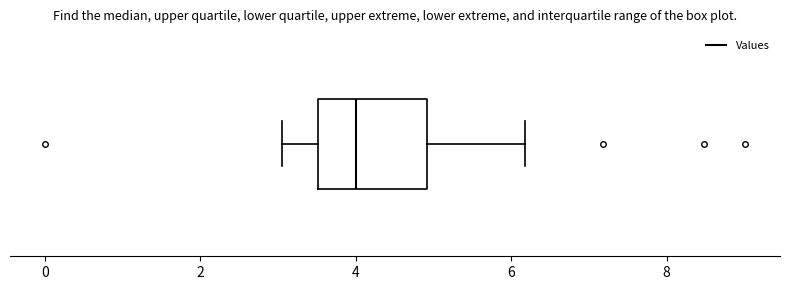

Where does the left whisker of the box end on the x-axis? The values are not printed on the chart, so give them approximately, as read against the axis.

3.0